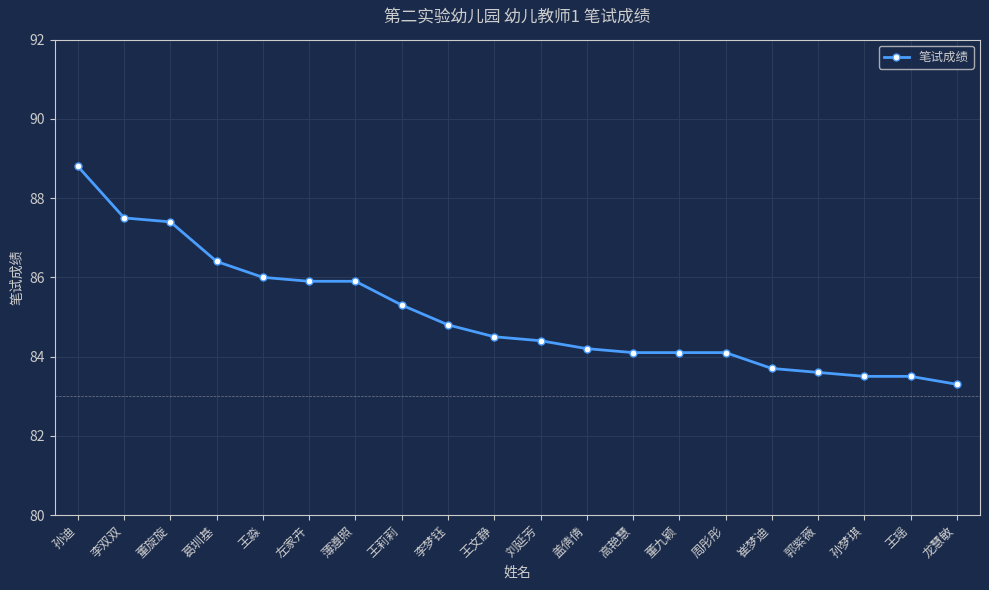

What is the label of the 8th point from the right?

高艳慧